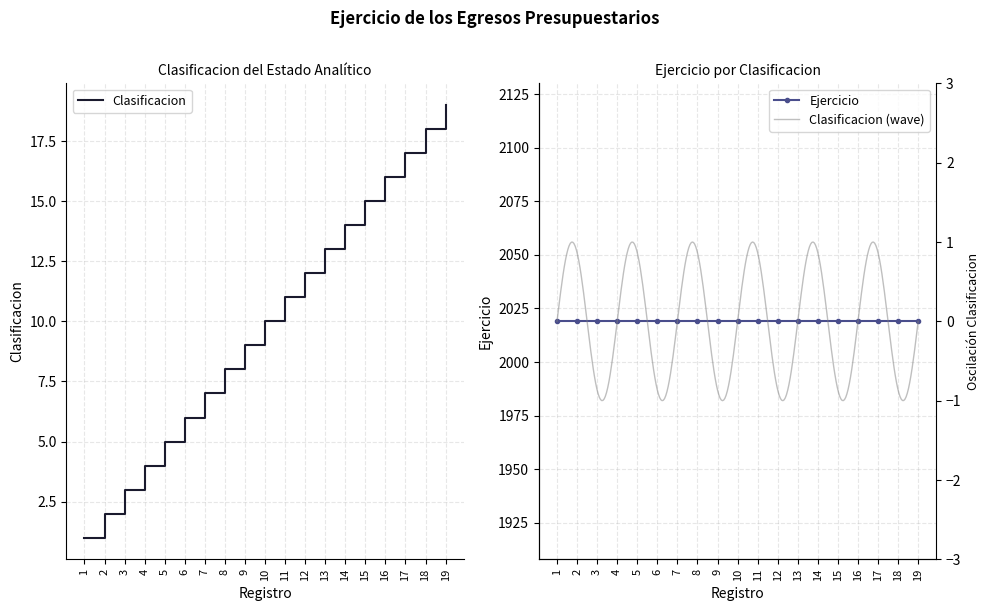

How many values exceed 10?

9